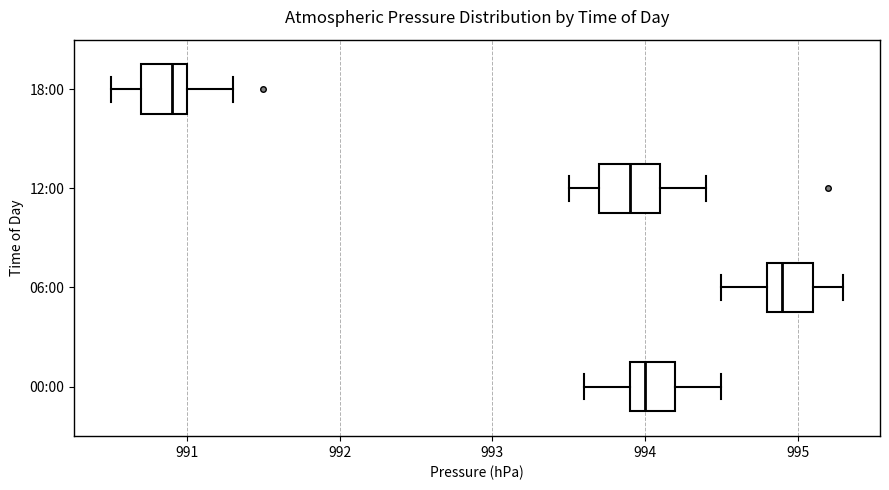

Reading bottom to top, read every box against the x-axis: the position of its median line, the range the box covers, and the ends of its whiskers. The values are not printed on the chart, so give them approximately, as read against the axis.

00:00: median 994.0, box 993.9 to 994.2, whiskers 993.6 to 994.5
06:00: median 994.9, box 994.8 to 995.1, whiskers 994.5 to 995.3
12:00: median 993.9, box 993.7 to 994.1, whiskers 993.5 to 994.4
18:00: median 990.9, box 990.7 to 991.0, whiskers 990.5 to 991.3